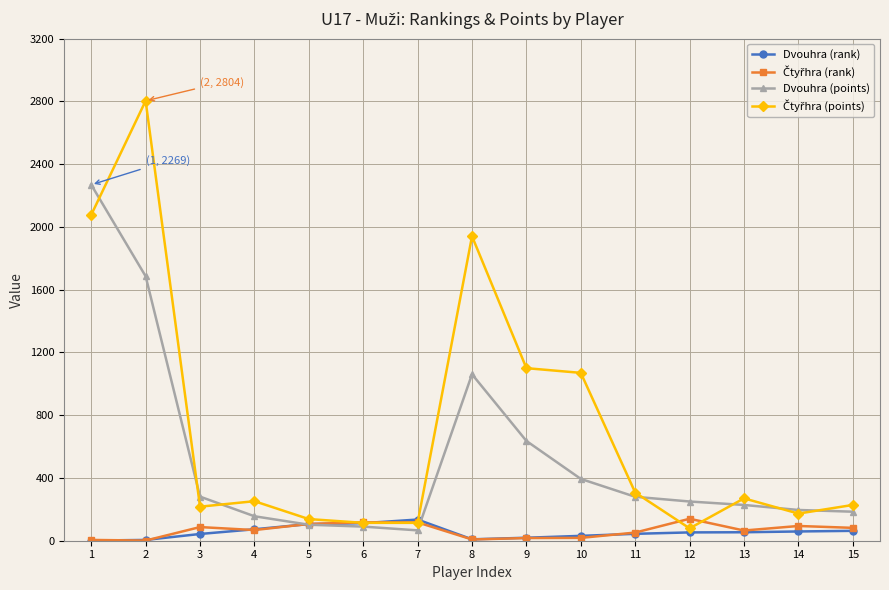

What is the average value of the Dvouhra (rank) series?

54